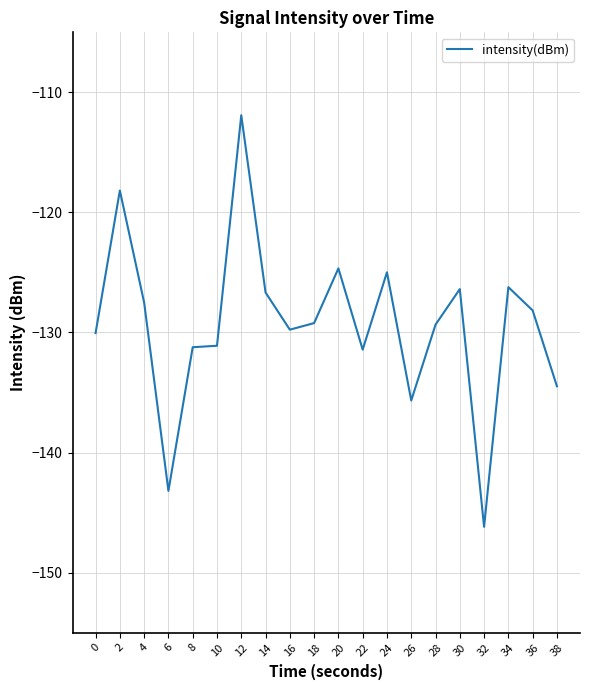

What is the difference between the maximum and minimum values?

34.3